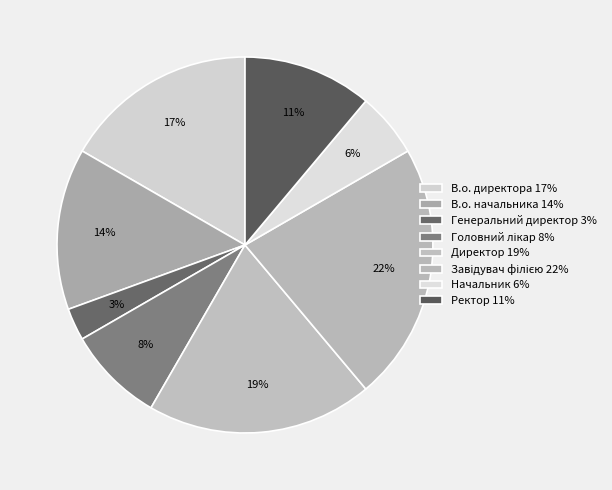

Count the number of slices in the pie.

8